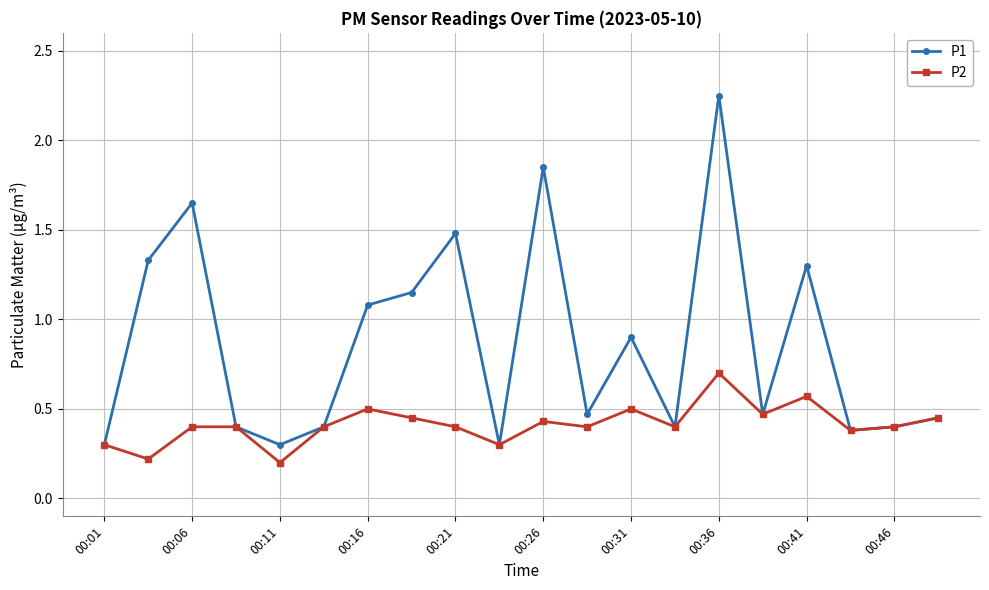

List the series in order of their peak value, highest first.

P1, P2